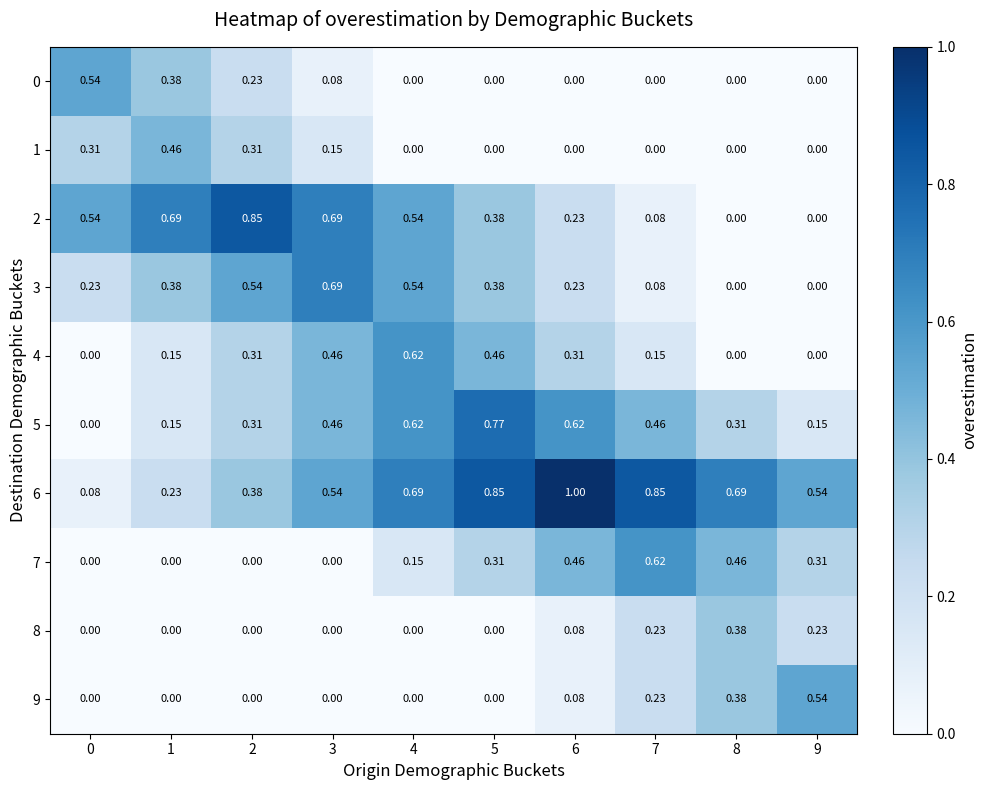

Is the value of 5 at 5 greater than the value of 3 at 3?

Yes